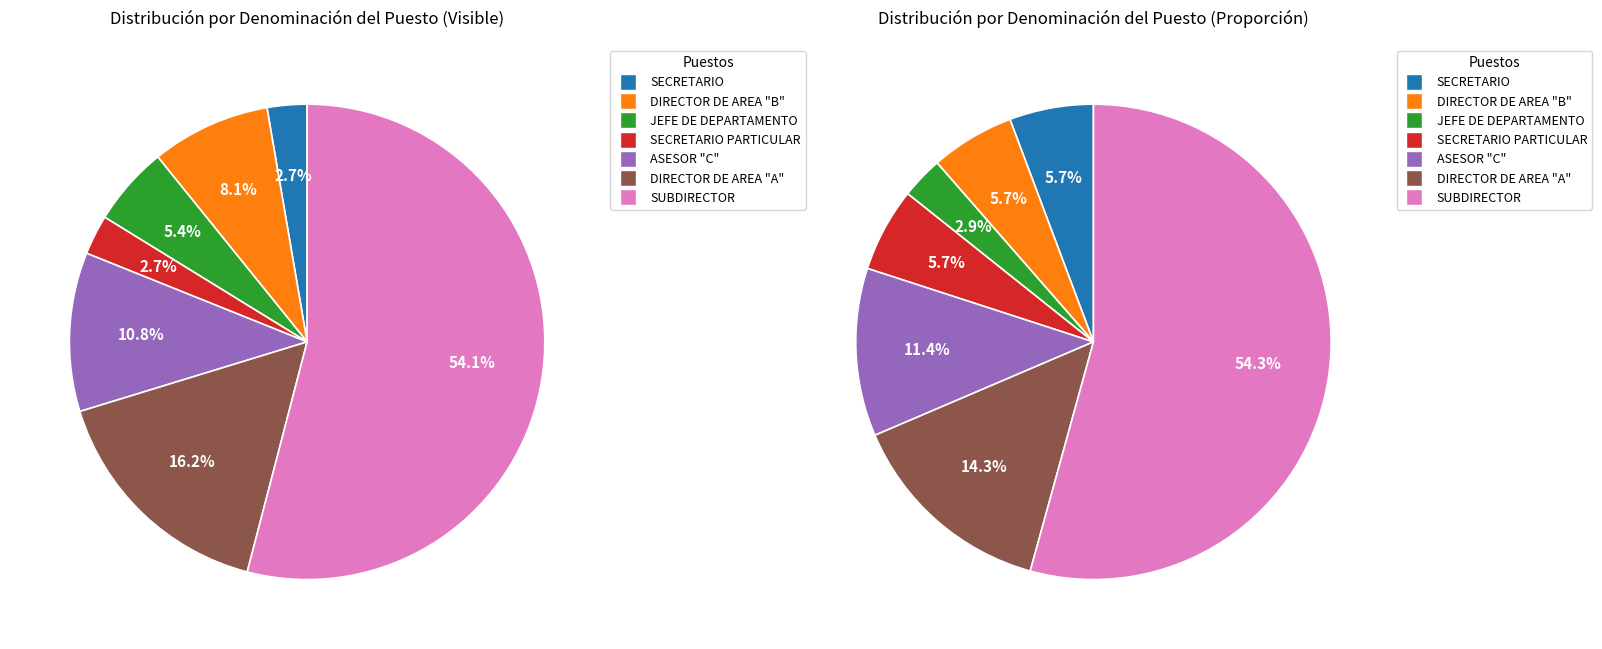

Combined, do SUBDIRECTOR and DIRECTOR DE AREA "A" account for over 50%?

Yes